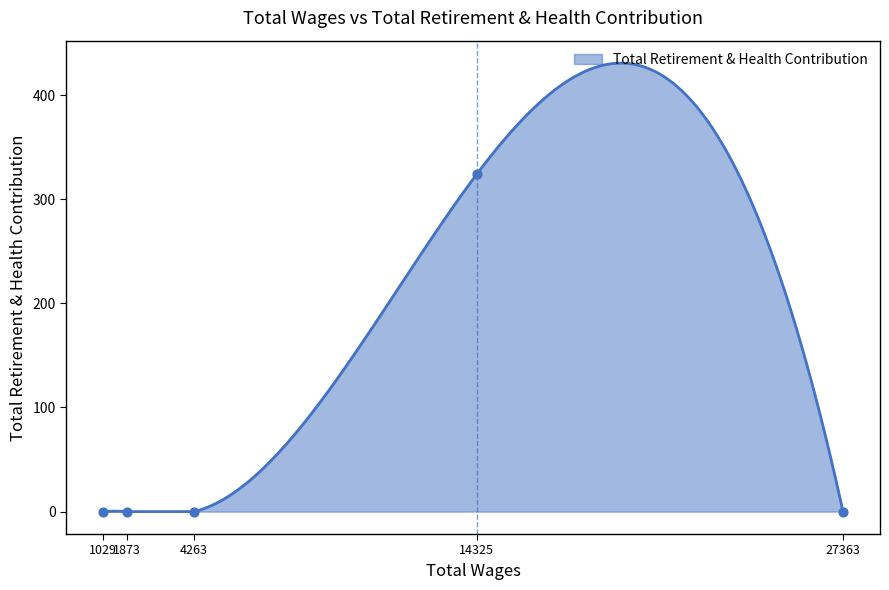

What is the change in value from 14325.0 to 1873.0?

-324